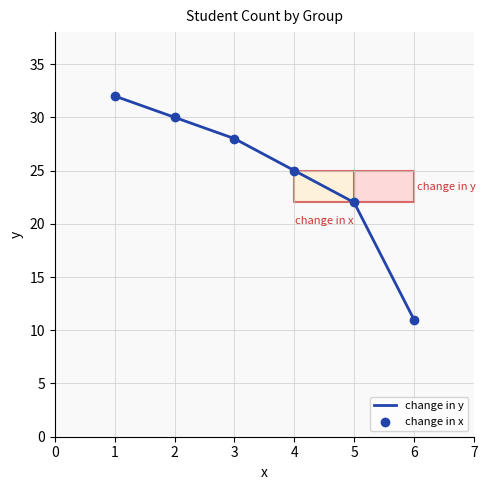

Which has a higher value, 3 or 4?

3